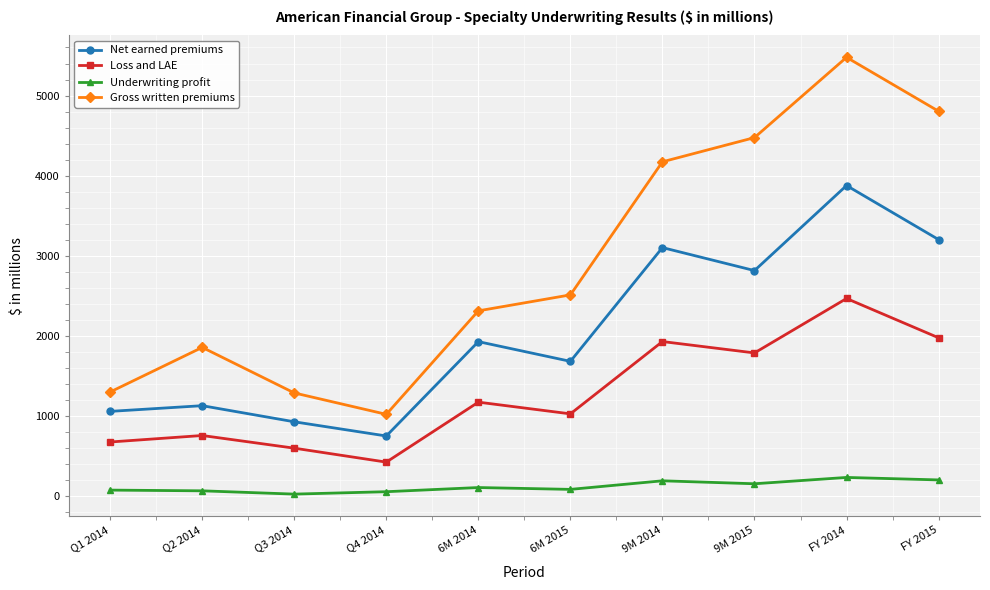

Count the number of categories in the chart.

10